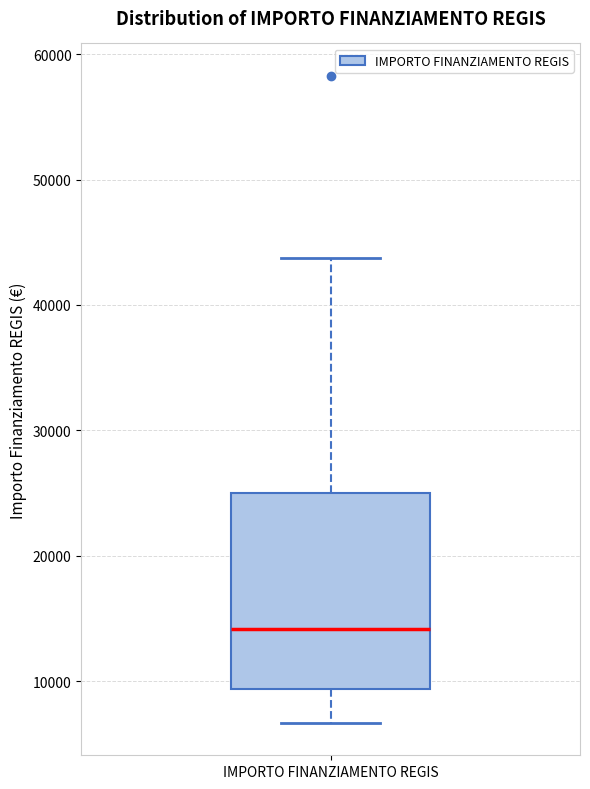

Read this box plot against the y-axis: the position of the median line, the range covered by the box, and the ends of both whiskers. The values are not printed on the chart, so give them approximately, as read against the axis.

median 14000, box 9000 to 25000, whiskers 7000 to 44000